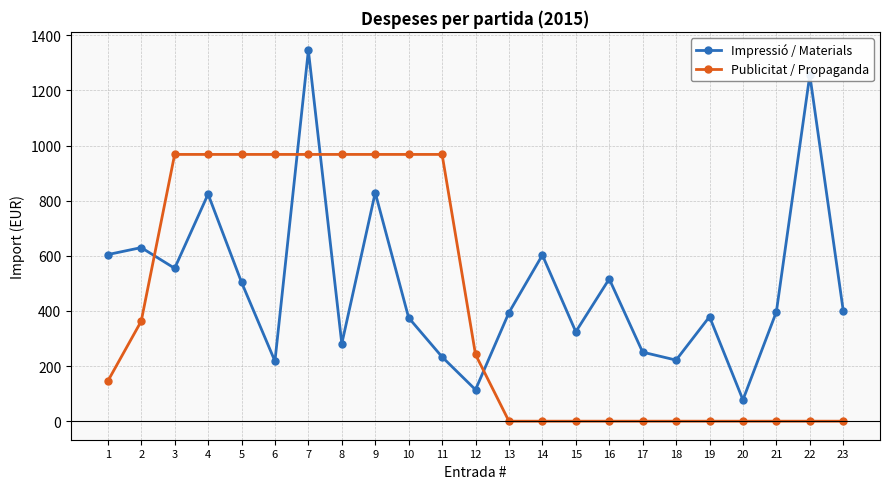

What is the difference between the highest and lowest values at 4?

144.1